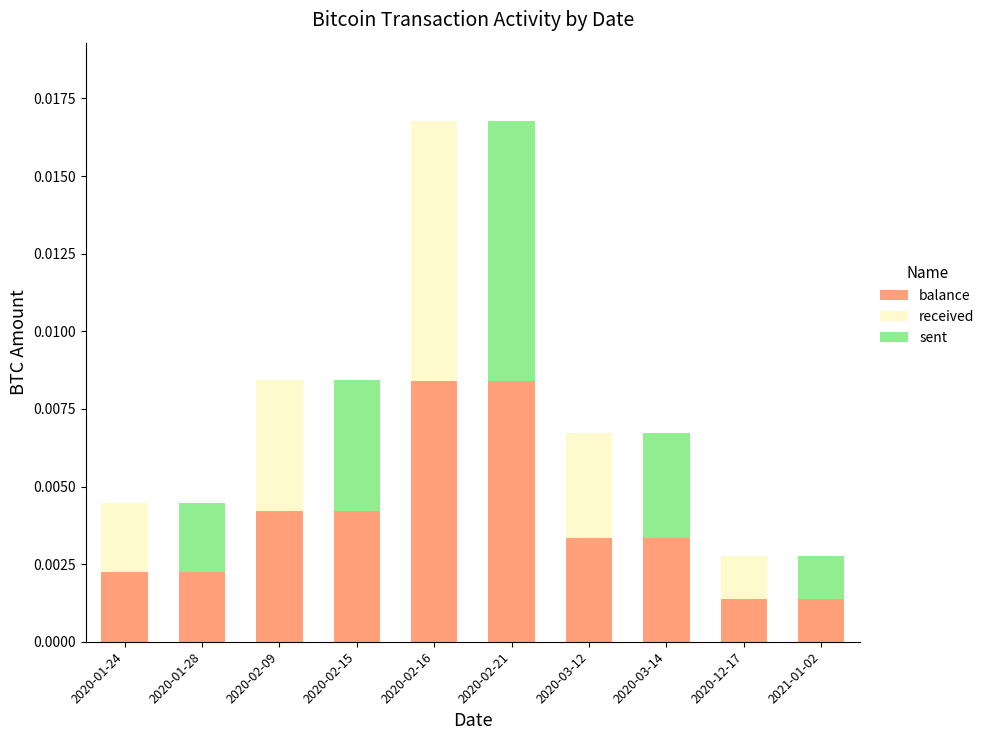

What are all the series names shown in the legend?

balance, received, sent